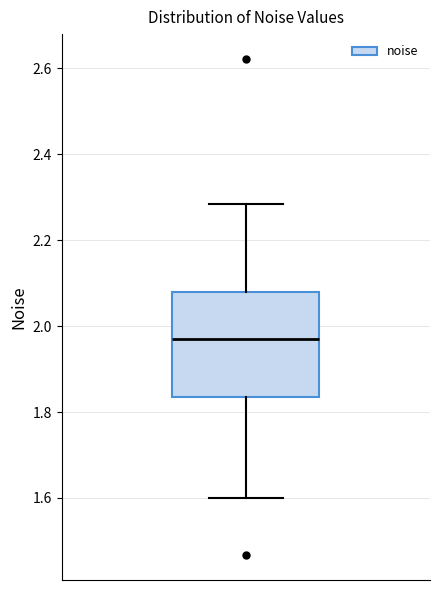

Transcribe this box plot: give where the median line is, the range the box spans, and where the two whiskers end, as read against the y-axis. The values are not printed on the chart, so give them approximately, as read against the axis.

median 1.96, box 1.84 to 2.08, whiskers 1.60 to 2.28